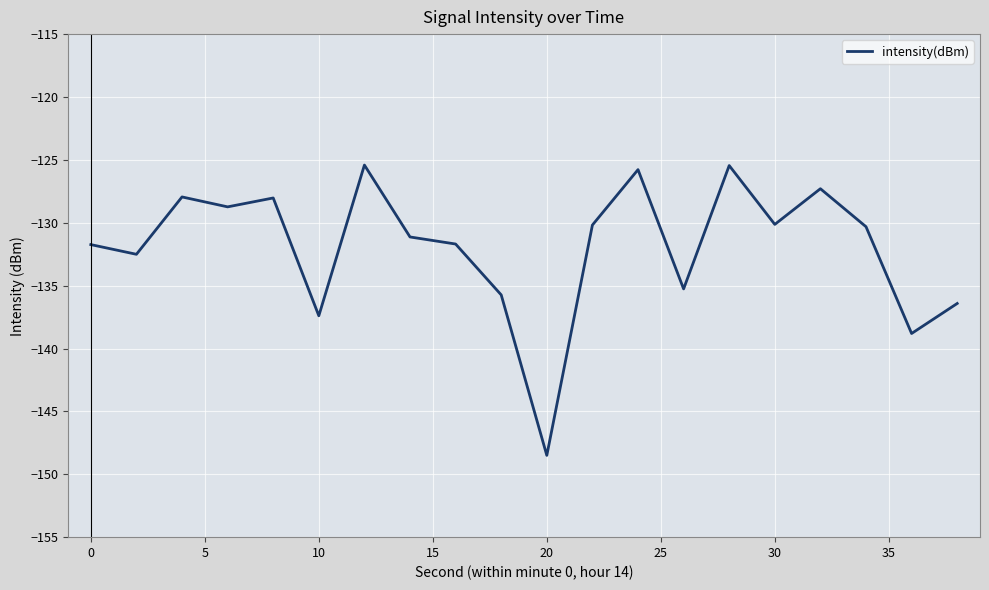

What is the difference between the maximum and minimum values?

23.1